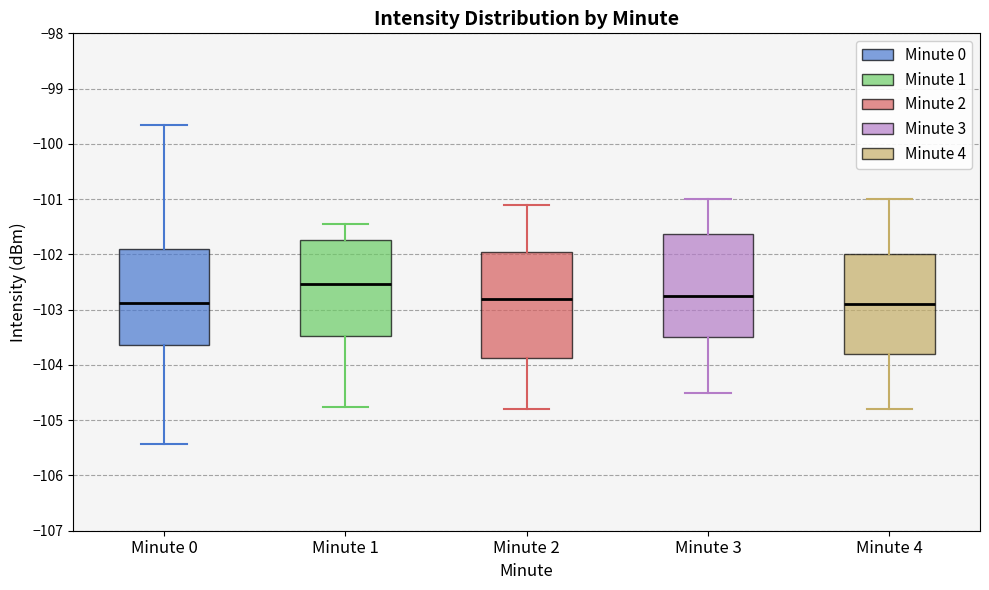

Which box's median line is the highest?

Minute 1